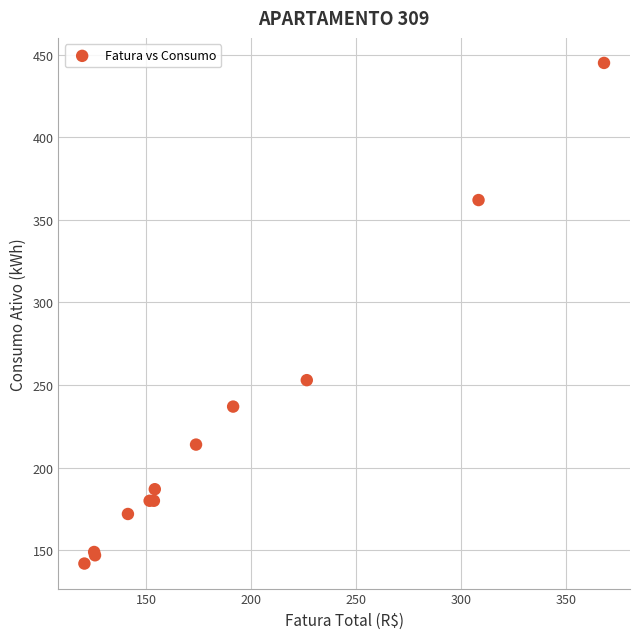

What Y value in the scatter plot is closest to 293?

253